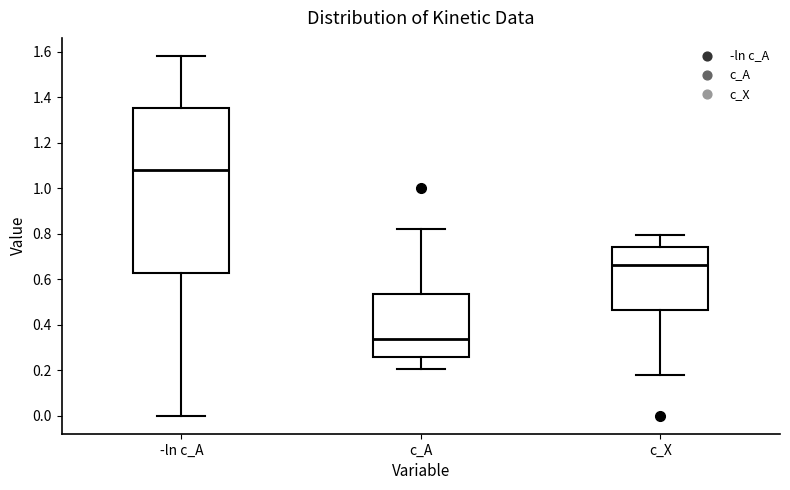

Reading left to right, transcribe this box plot: for each box, give where its median line is, the range the box spans, and where its two whiskers end, as read against the y-axis. The values are not printed on the chart, so give them approximately, as read against the axis.

-ln c_A: median 1.08, box 0.62 to 1.36, whiskers 0.00 to 1.58
c_A: median 0.34, box 0.26 to 0.54, whiskers 0.20 to 0.82
c_X: median 0.66, box 0.46 to 0.74, whiskers 0.18 to 0.80